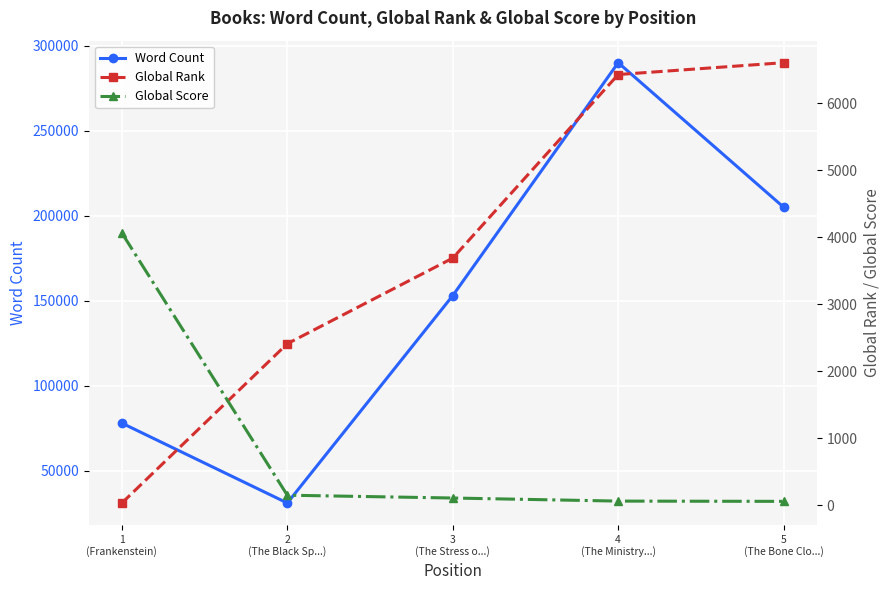

What is the difference between the second highest and minimum values in the Global Rank series?

6398